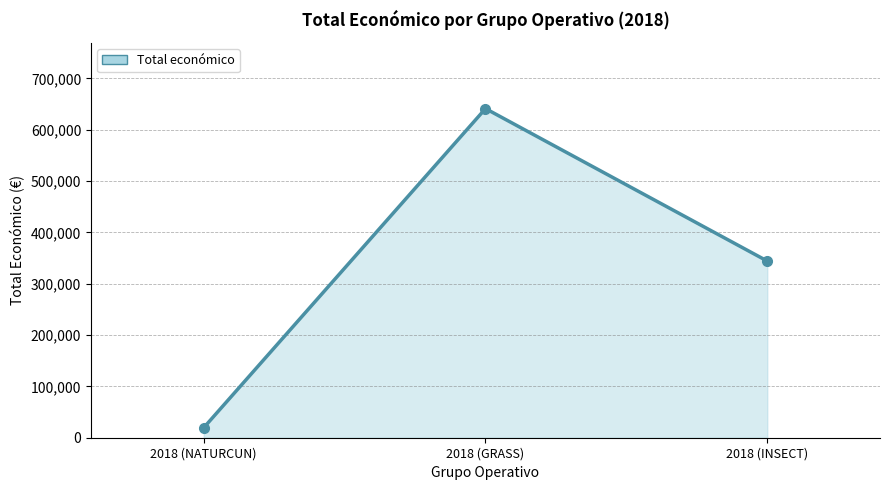

Reading left to right, extract all data points from this chart.

2018 (NATURCUN)=19478	2018 (GRASS)=641336	2018 (INSECT)=344243